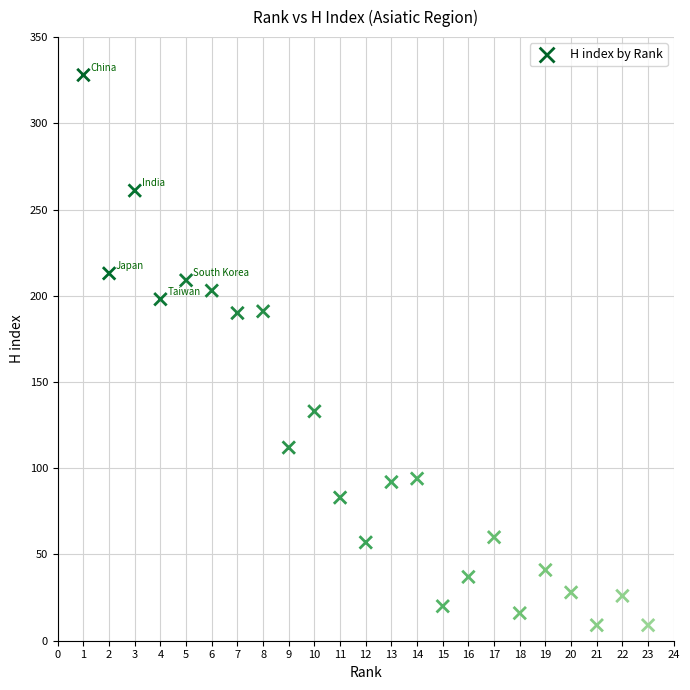

What is the range of X values (max minus min)?

22